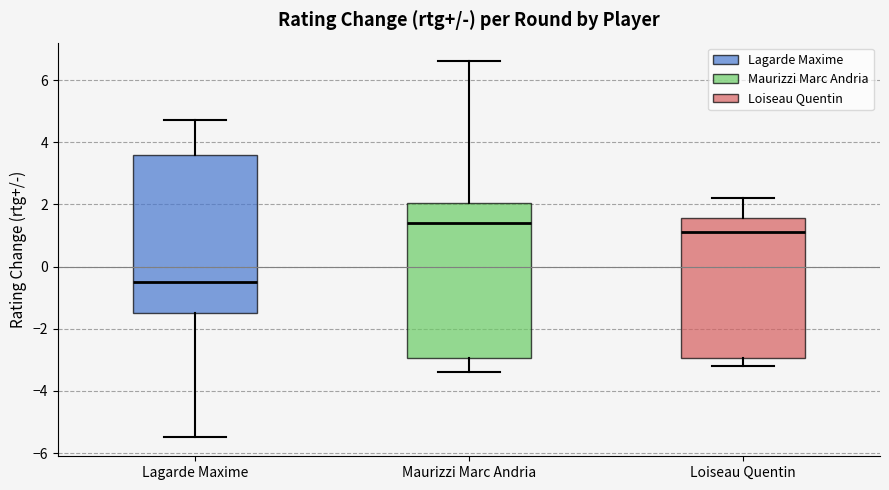

Which box's median line is the highest?

Maurizzi Marc Andria